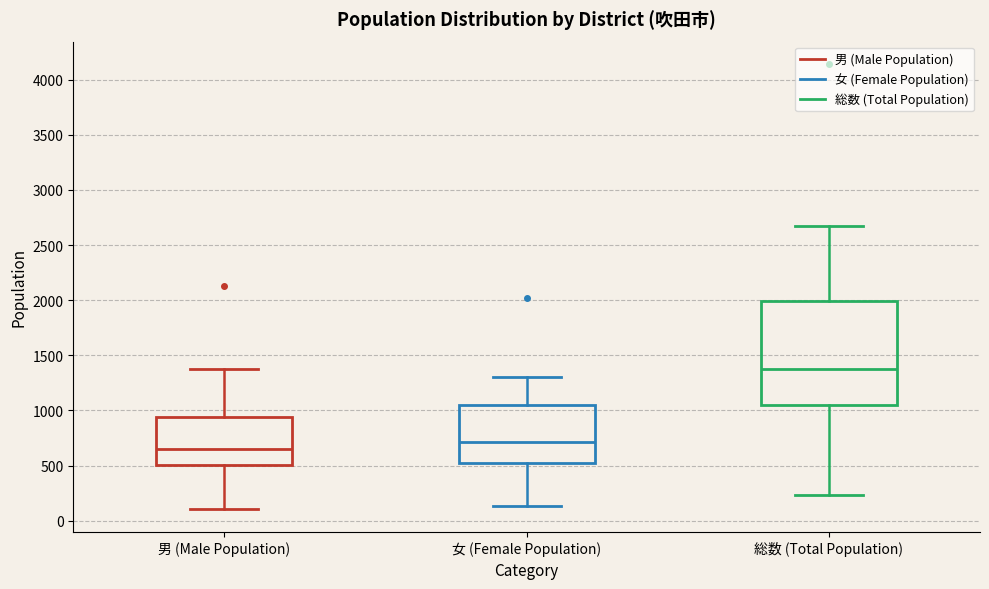

Which box is the tallest, from its lower edge to its upper edge?

総数 (Total Population)